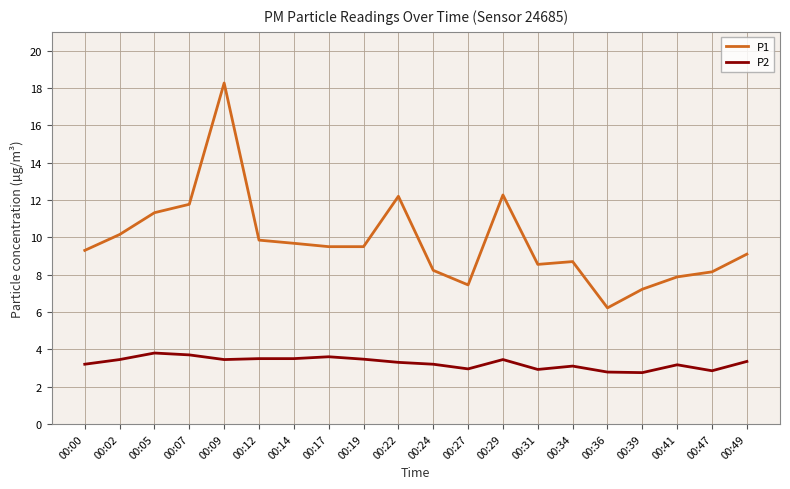

What is the total value across all series at 00:22?

15.5